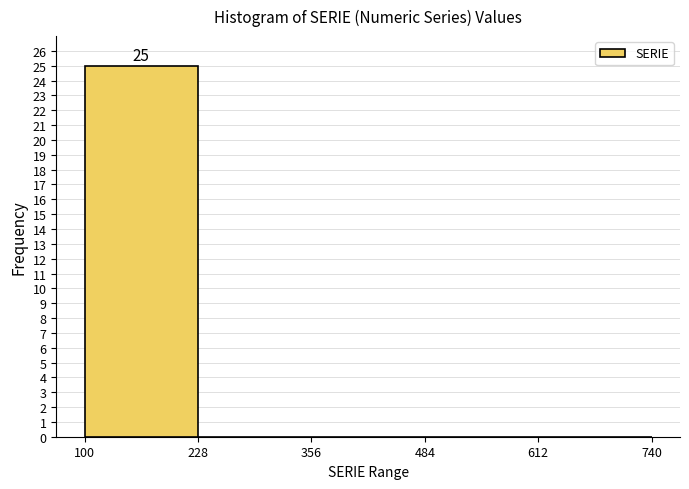

Over which range of the x-axis is the bar tallest?

100 to 228